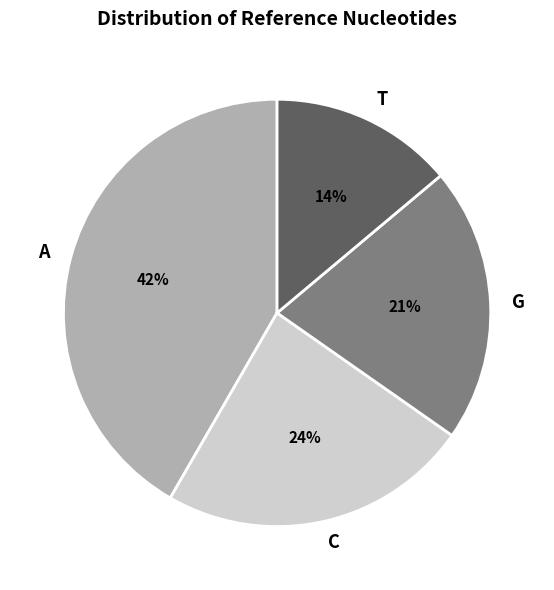

What percentage is the A slice, to the nearest percent?

42%